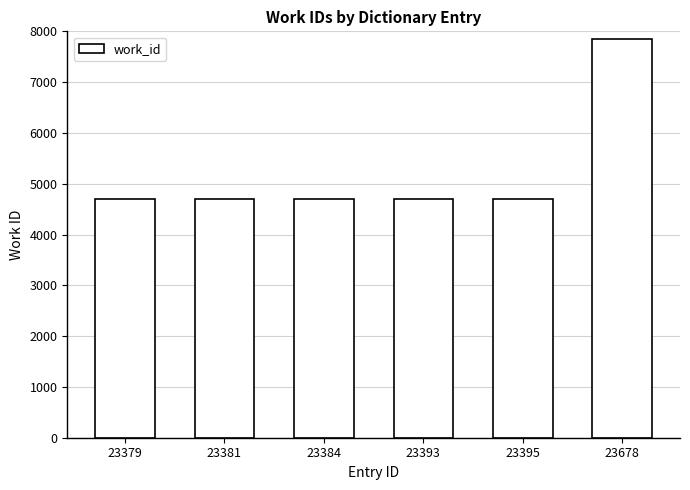

Between 23678 and 23381, which is larger?

23678